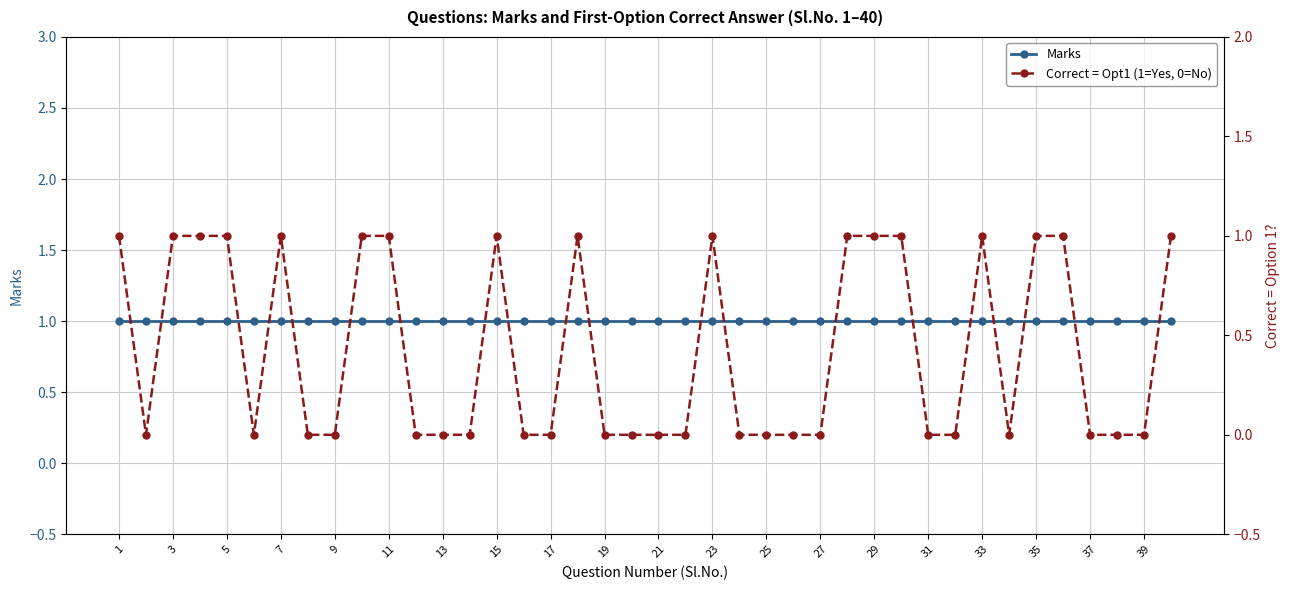

What is the sum of all Correct = Opt1 (1=Yes, 0=No) values?

17